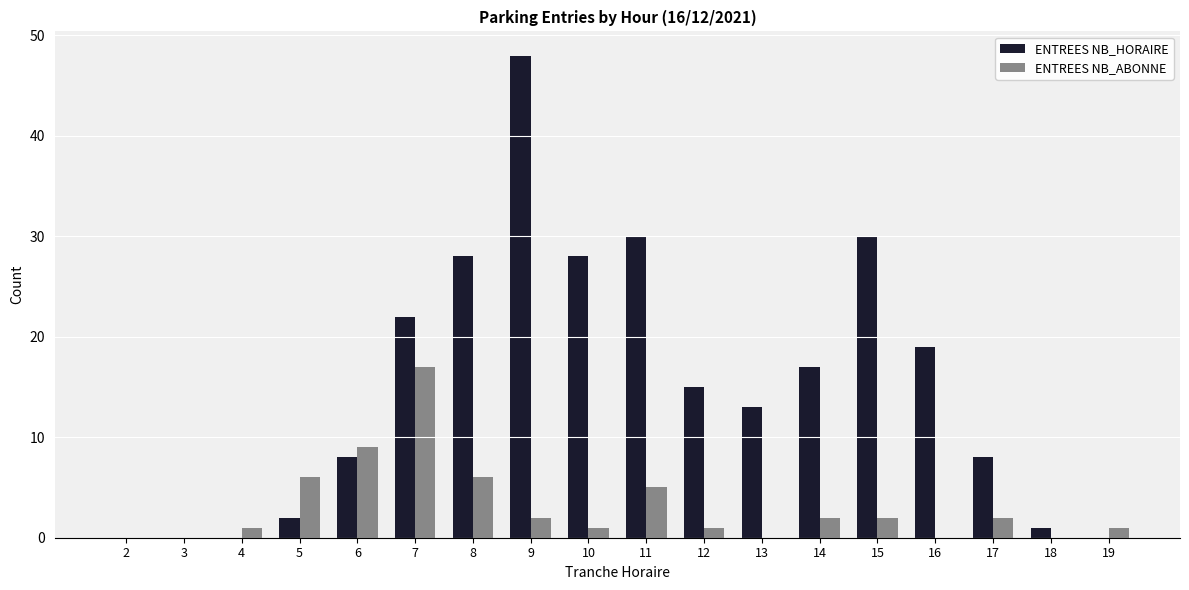

How many series are shown in this chart?

2